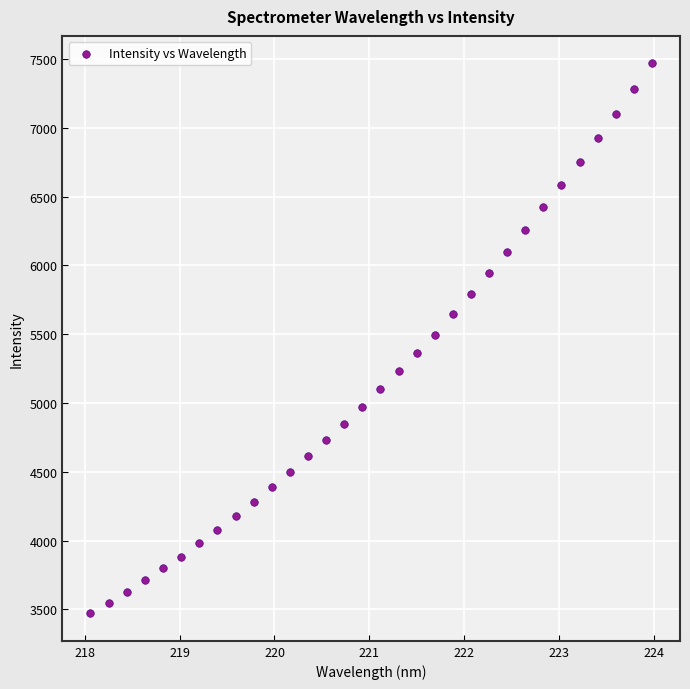

What is the range of X values (max minus min)?

5.9